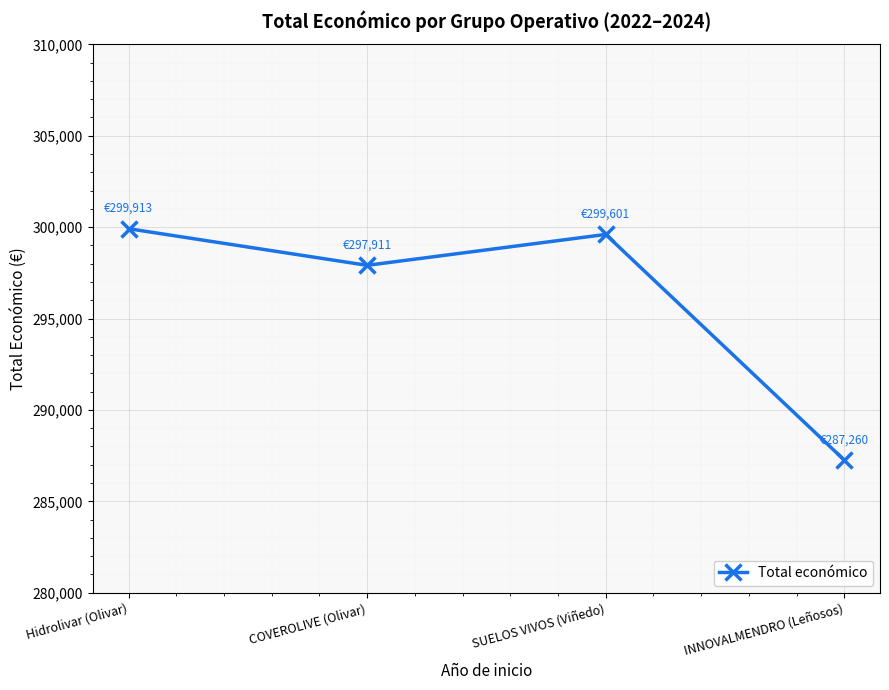

Where is the data nearest to the value 293586?

COVEROLIVE (Olivar)